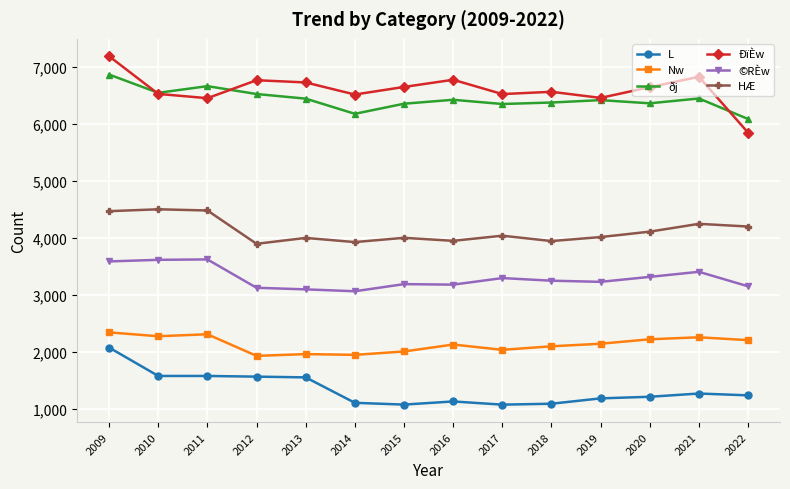

True or false: ðj and ©RÈw cross at least once.

False